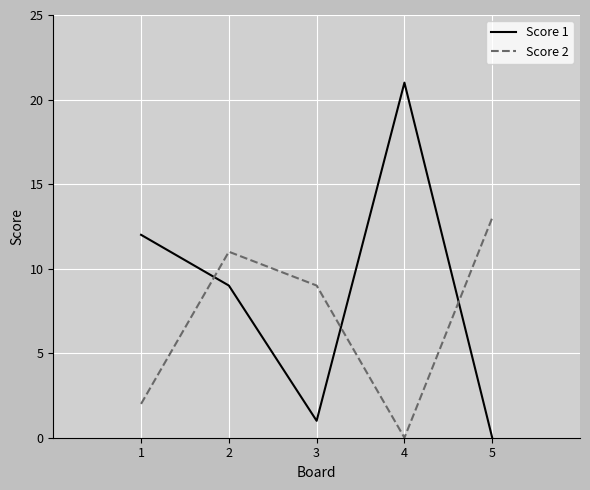

True or false: Score 2 has a value of 9 at 3.

True